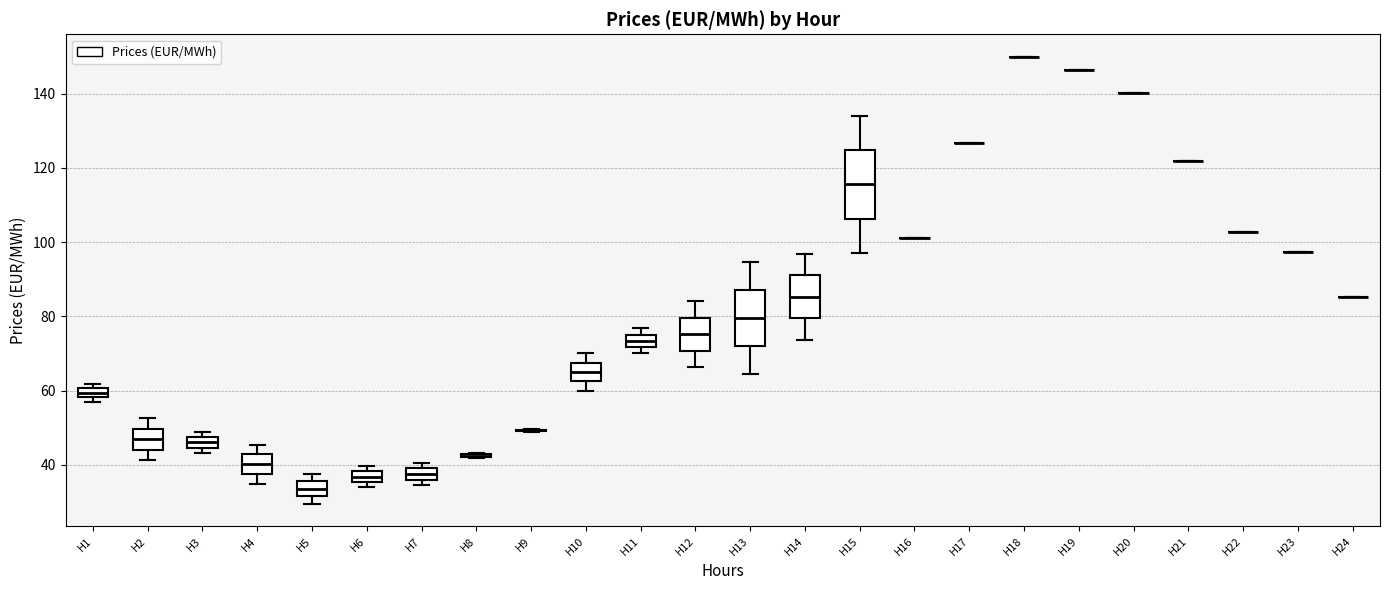

Comparing the boxes themselves (not the whiskers), which one is the tallest?

H15